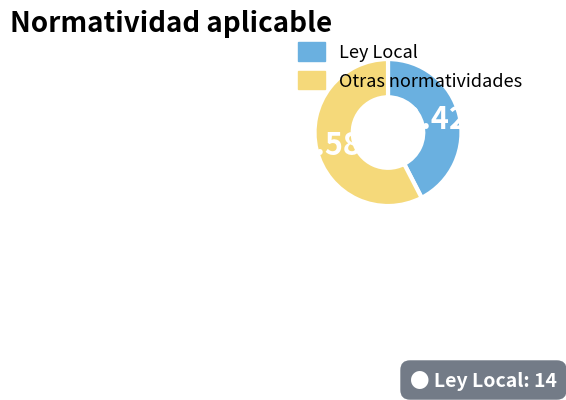

Does any single category account for the majority?

Yes